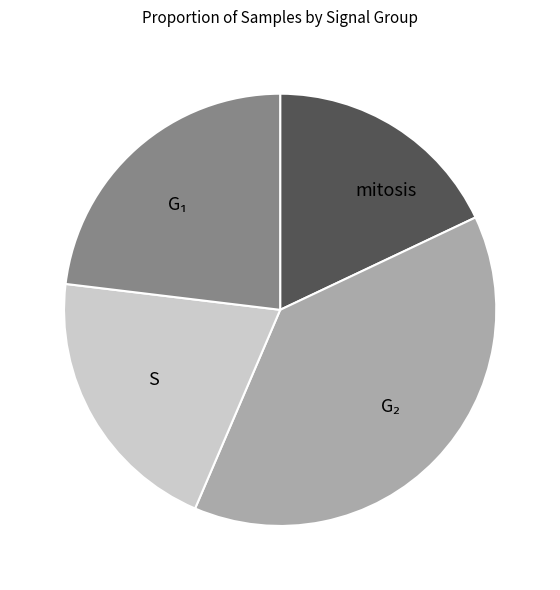

What is the smallest slice in the pie chart?

mitosis